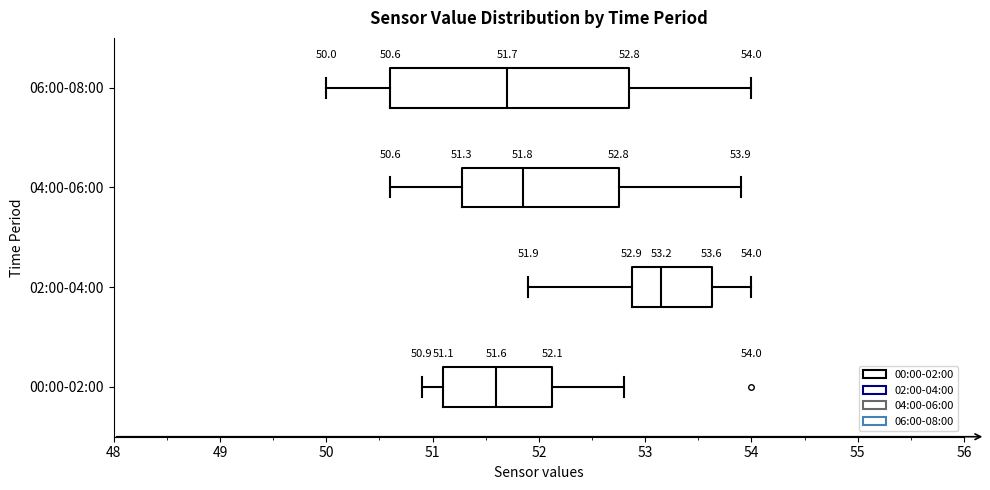

Which box is the widest, from its left edge to its right edge?

06:00-08:00